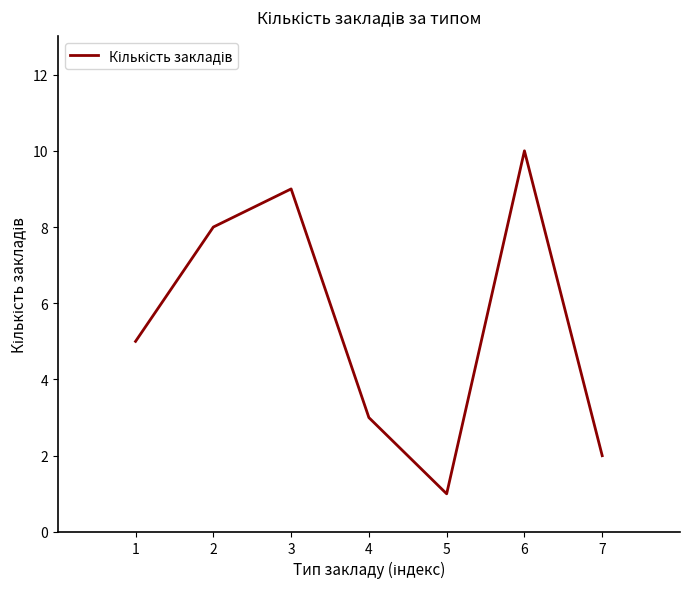

How many interior local peaks (higher than both neighbors) does the data have?

2